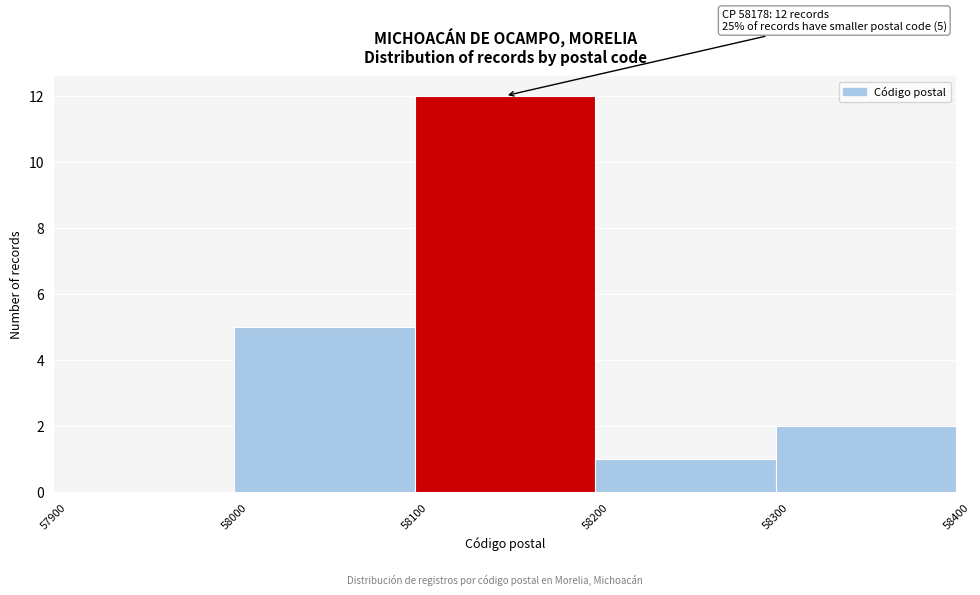

Which range on the x-axis has the tallest bar?

58100 to 58200